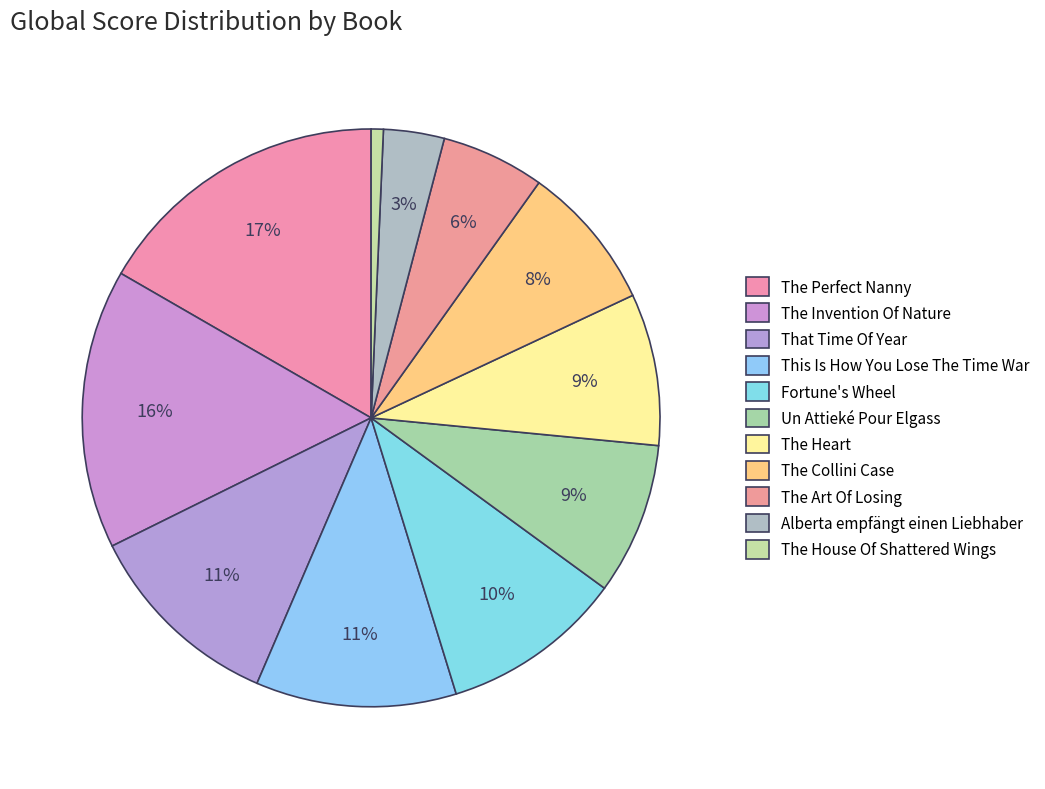

Between Alberta empfängt einen Liebhaber and The Art Of Losing, which is larger?

The Art Of Losing